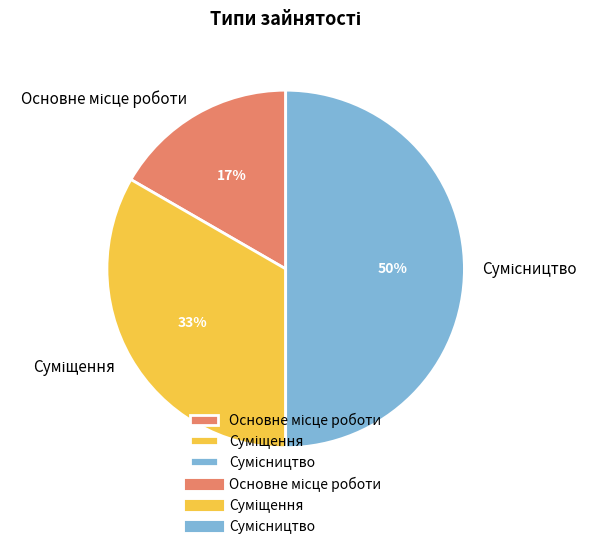

To the nearest percent, what is the average slice percentage?

33%